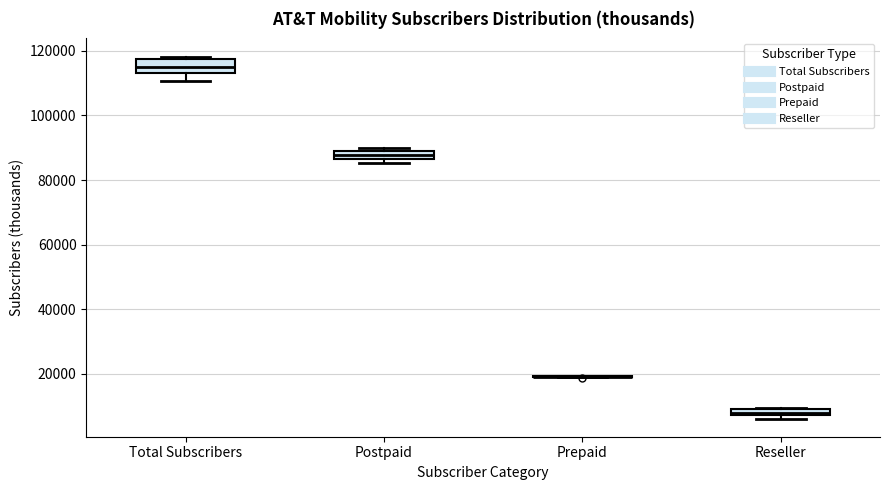

Where does the lower whisker of the box for Total Subscribers end on the y-axis? The values are not printed on the chart, so give them approximately, as read against the axis.

110000